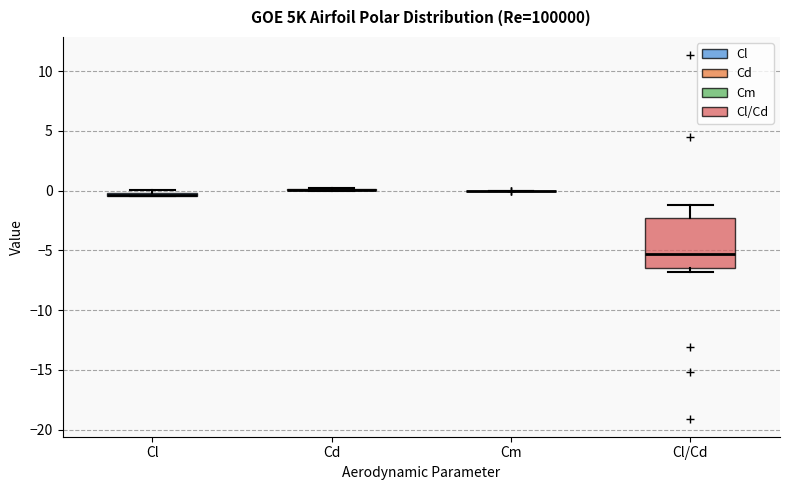

Where does the upper whisker of the box for Cl/Cd end on the y-axis? The values are not printed on the chart, so give them approximately, as read against the axis.

-1.0